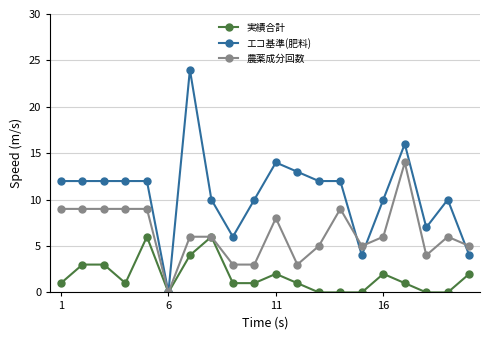

Which series has the widest spread of values?

エコ基準(肥料)